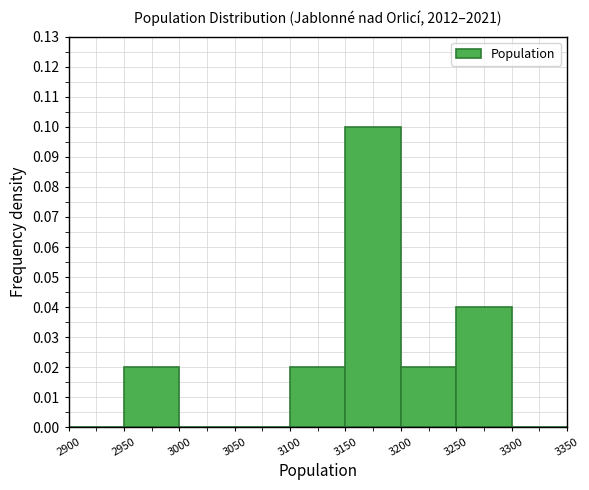

Reading left to right, transcribe this chart: for each bar, give the range it covers on the x-axis and its height. The values are not printed on the chart, so give them approximately, as read against the axis.

2900 to 2950: 0
2950 to 3000: 0.02
3000 to 3050: 0
3050 to 3100: 0
3100 to 3150: 0.02
3150 to 3200: 0.10
3200 to 3250: 0.02
3250 to 3300: 0.04
3300 to 3350: 0